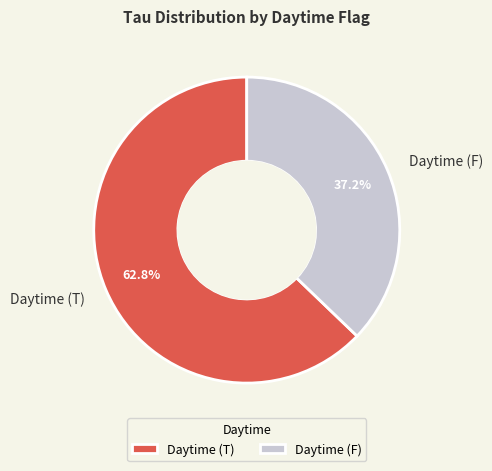

Is there a majority slice in this chart?

Yes